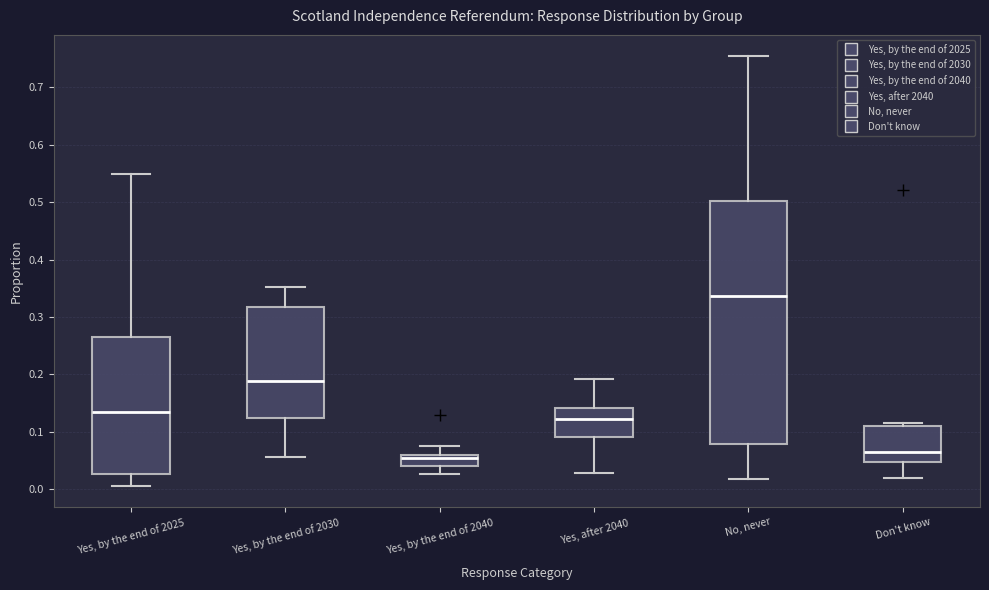

Reading left to right, read every box against the y-axis: the position of its median line, the range the box covers, and the ends of its whiskers. The values are not printed on the chart, so give them approximately, as read against the axis.

Yes, by the end of 2025: median 0.13, box 0.03 to 0.27, whiskers 0.01 to 0.55
Yes, by the end of 2030: median 0.19, box 0.12 to 0.32, whiskers 0.06 to 0.35
Yes, by the end of 2040: median 0.06 (just below the box's upper edge), box 0.04 to 0.06, whiskers 0.03 to 0.07
Yes, after 2040: median 0.12, box 0.09 to 0.14, whiskers 0.03 to 0.19
No, never: median 0.34, box 0.08 to 0.50, whiskers 0.02 to 0.75
Don't know: median 0.06, box 0.05 to 0.11, whiskers 0.02 to 0.11 (just above the box's upper edge)